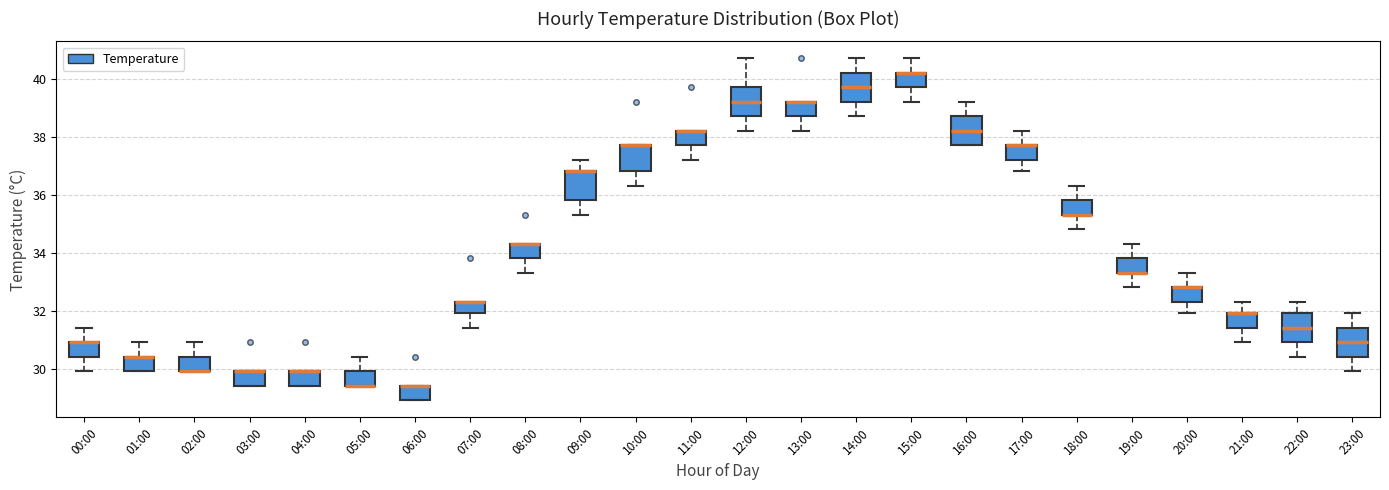

Reading left to right, read every box against the y-axis: the position of its median line, the range the box covers, and the ends of its whiskers. The values are not printed on the chart, so give them approximately, as read against the axis.

00:00: median 31.0 (drawn on the box's upper edge), box 30.4 to 31.0, whiskers 30.0 to 31.4
01:00: median 30.4 (drawn on the box's upper edge), box 30.0 to 30.4, whiskers 30.0 to 31.0
02:00: median 30.0 (drawn on the box's lower edge), box 30.0 to 30.4, whiskers 30.0 to 31.0
03:00: median 30.0 (drawn on the box's upper edge), box 29.4 to 30.0, whiskers 29.4 to 30.0
04:00: median 30.0 (drawn on the box's upper edge), box 29.4 to 30.0, whiskers 29.4 to 30.0
05:00: median 29.4 (drawn on the box's lower edge), box 29.4 to 30.0, whiskers 29.4 to 30.4
06:00: median 29.4 (drawn on the box's upper edge), box 29.0 to 29.4, whiskers 29.0 to 29.4
07:00: median 32.4 (drawn on the box's upper edge), box 32.0 to 32.4, whiskers 31.4 to 32.4
08:00: median 34.4 (drawn on the box's upper edge), box 33.8 to 34.4, whiskers 33.4 to 34.4
09:00: median 36.8 (drawn on the box's upper edge), box 35.8 to 36.8, whiskers 35.4 to 37.2
10:00: median 37.8 (drawn on the box's upper edge), box 36.8 to 37.8, whiskers 36.4 to 37.8
11:00: median 38.2 (drawn on the box's upper edge), box 37.8 to 38.2, whiskers 37.2 to 38.2
12:00: median 39.2, box 38.8 to 39.8, whiskers 38.2 to 40.8
13:00: median 39.2 (drawn on the box's upper edge), box 38.8 to 39.2, whiskers 38.2 to 39.2
14:00: median 39.8, box 39.2 to 40.2, whiskers 38.8 to 40.8
15:00: median 40.2 (drawn on the box's upper edge), box 39.8 to 40.2, whiskers 39.2 to 40.8
16:00: median 38.2, box 37.8 to 38.8, whiskers 37.8 to 39.2
17:00: median 37.8 (drawn on the box's upper edge), box 37.2 to 37.8, whiskers 36.8 to 38.2
18:00: median 35.4 (drawn on the box's lower edge), box 35.4 to 35.8, whiskers 34.8 to 36.4
19:00: median 33.4 (drawn on the box's lower edge), box 33.4 to 33.8, whiskers 32.8 to 34.4
20:00: median 32.8 (drawn on the box's upper edge), box 32.4 to 32.8, whiskers 32.0 to 33.4
21:00: median 32.0 (drawn on the box's upper edge), box 31.4 to 32.0, whiskers 31.0 to 32.4
22:00: median 31.4, box 31.0 to 32.0, whiskers 30.4 to 32.4
23:00: median 31.0, box 30.4 to 31.4, whiskers 30.0 to 32.0